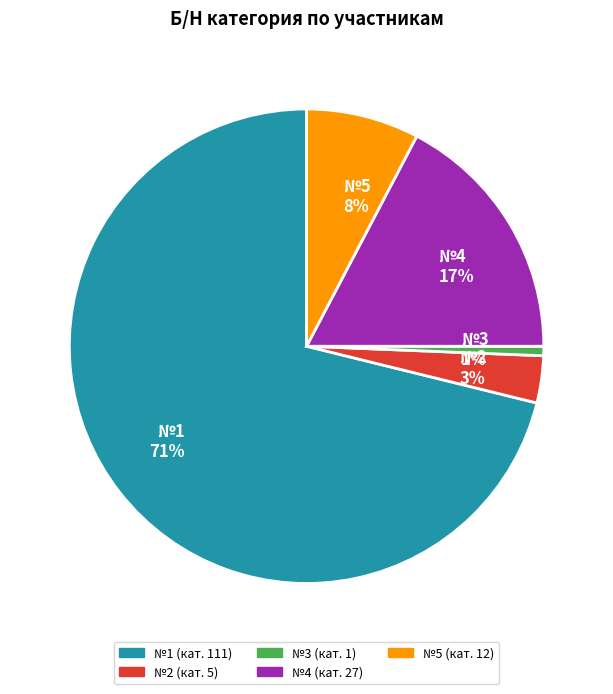

Is the sum of №5 8% and №1 71% greater than half?

Yes